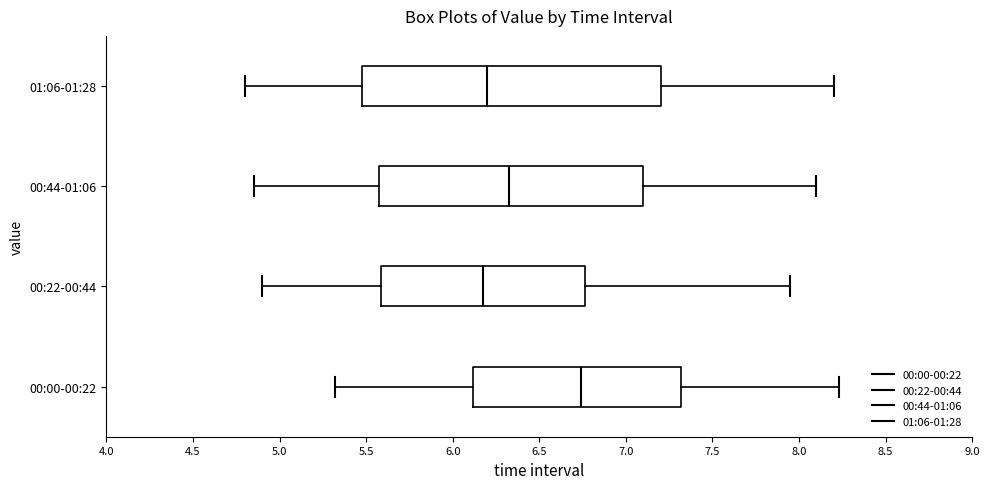

Reading bottom to top, read every box against the x-axis: the position of its median line, the range the box covers, and the ends of its whiskers. The values are not printed on the chart, so give them approximately, as read against the axis.

00:00-00:22: median 6.75, box 6.10 to 7.30, whiskers 5.30 to 8.25
00:22-00:44: median 6.20, box 5.60 to 6.75, whiskers 4.90 to 7.95
00:44-01:06: median 6.35, box 5.60 to 7.10, whiskers 4.85 to 8.10
01:06-01:28: median 6.20, box 5.50 to 7.20, whiskers 4.80 to 8.20